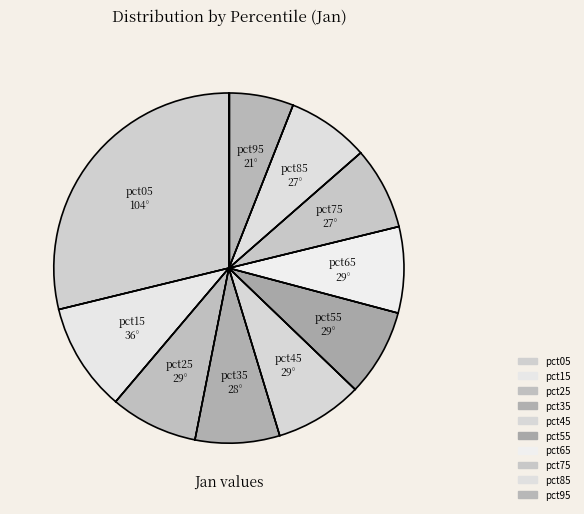

Rank the categories by value from lowest to highest.

pct95, pct85, pct75, pct35, pct65, pct55, pct25, pct45, pct15, pct05